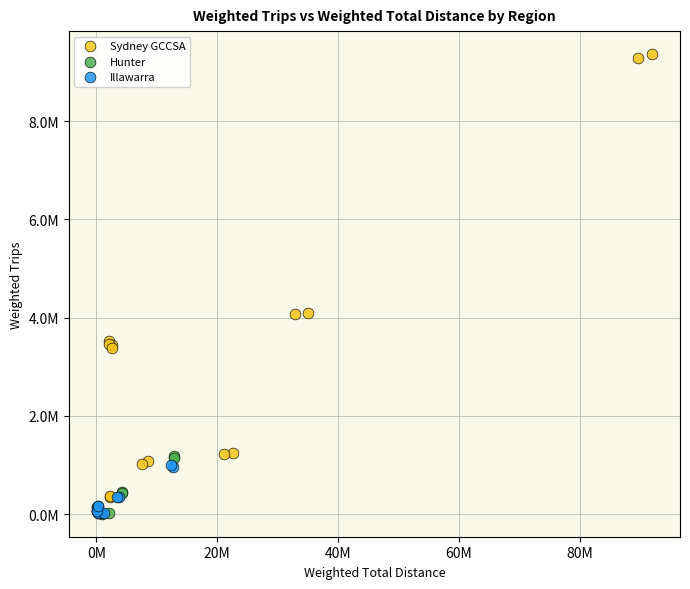

Which series has the largest Y range (max minus min)?

Sydney GCCSA